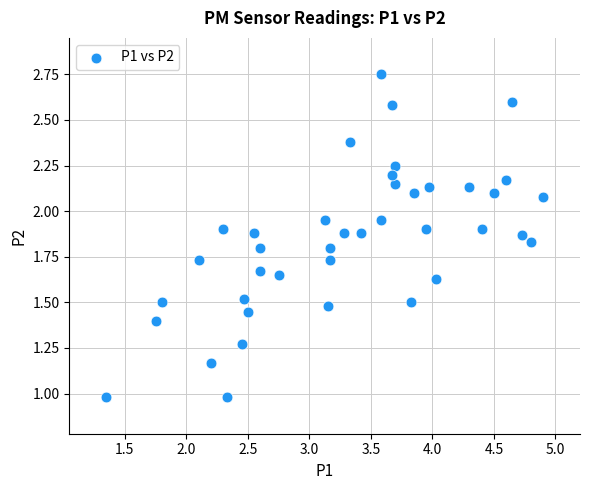

What is the range of X values (max minus min)?

3.6